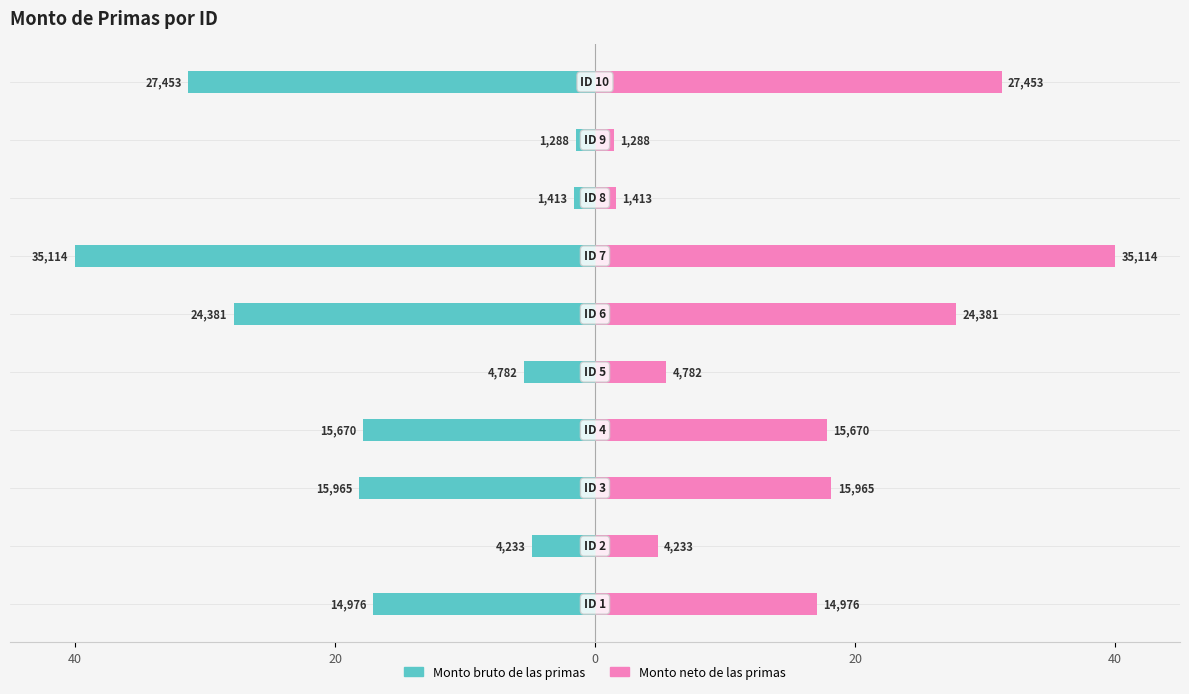

Is it true that Monto bruto de las primas equals -17.1 at 40?

True